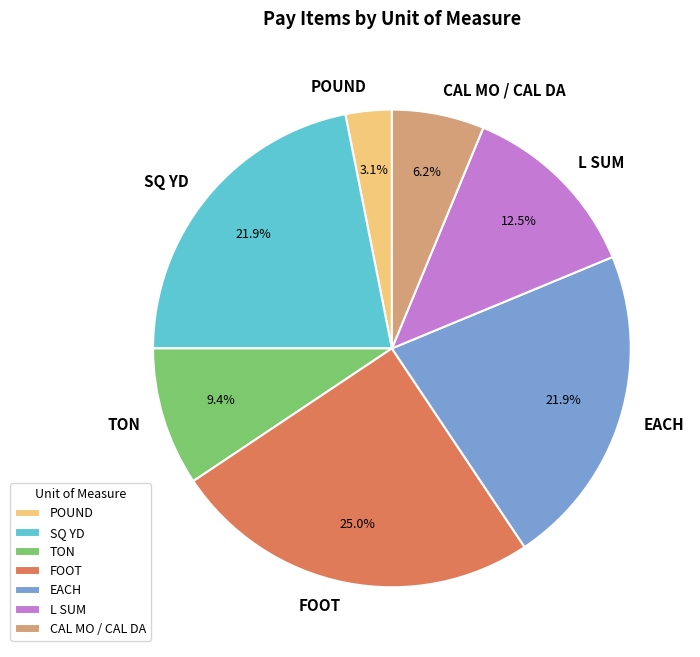

Does CAL MO / CAL DA account for over 50% of the chart?

No